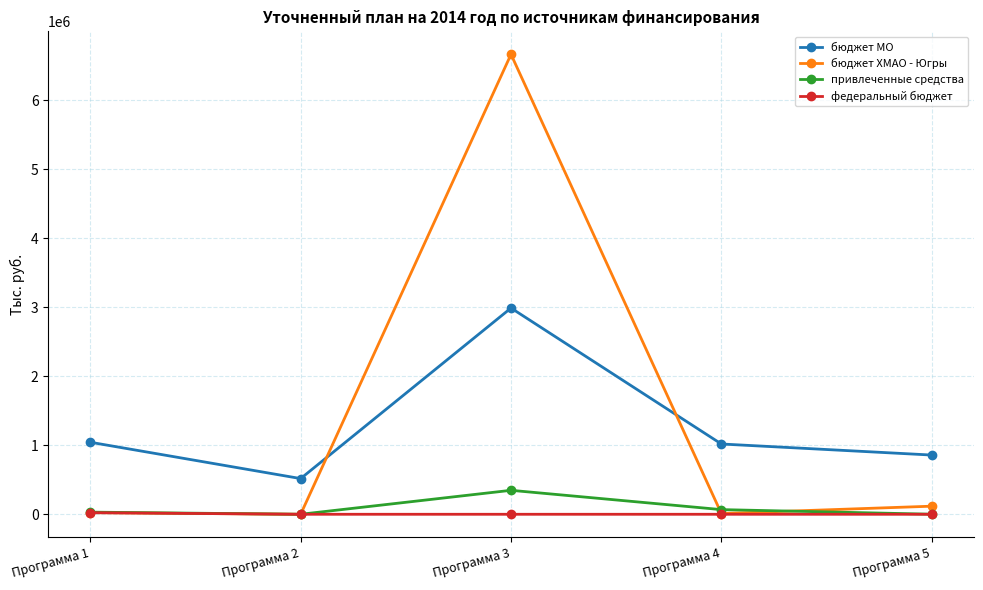

What is the difference between the бюджет МО values at Программа 3 and Программа 4?

1969381.0